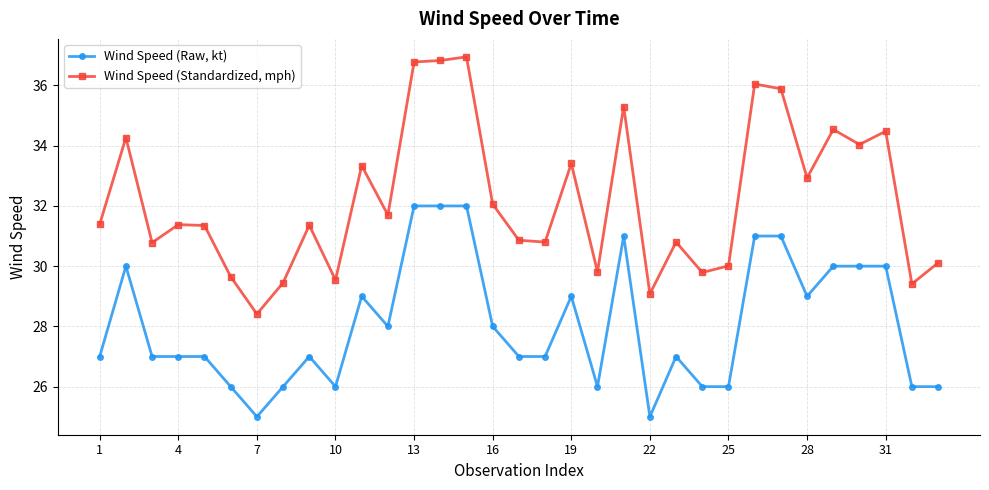

True or false: Wind Speed (Standardized, mph) has more than 1 interior local peaks.

True